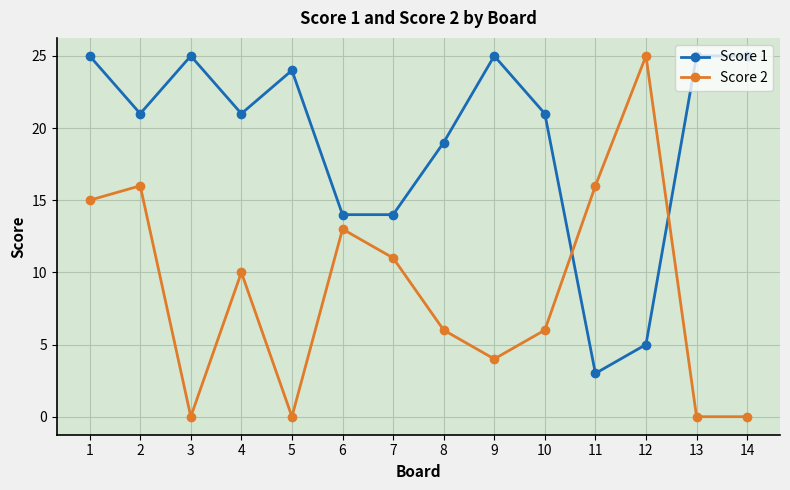

How many times do Score 2 and Score 1 cross each other?

2